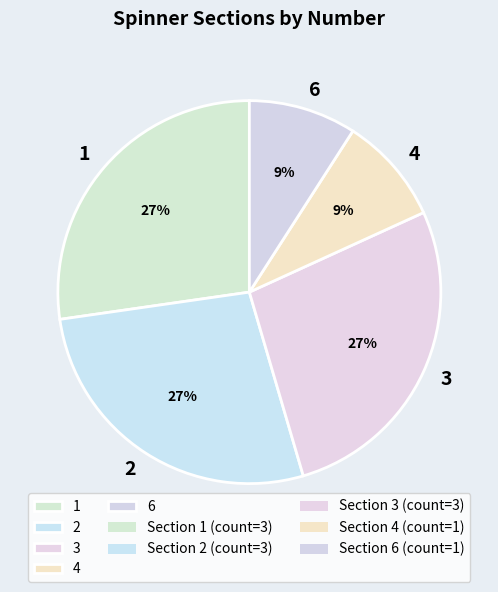

What is the ratio of the value at 4 to the value at 2?

0.3